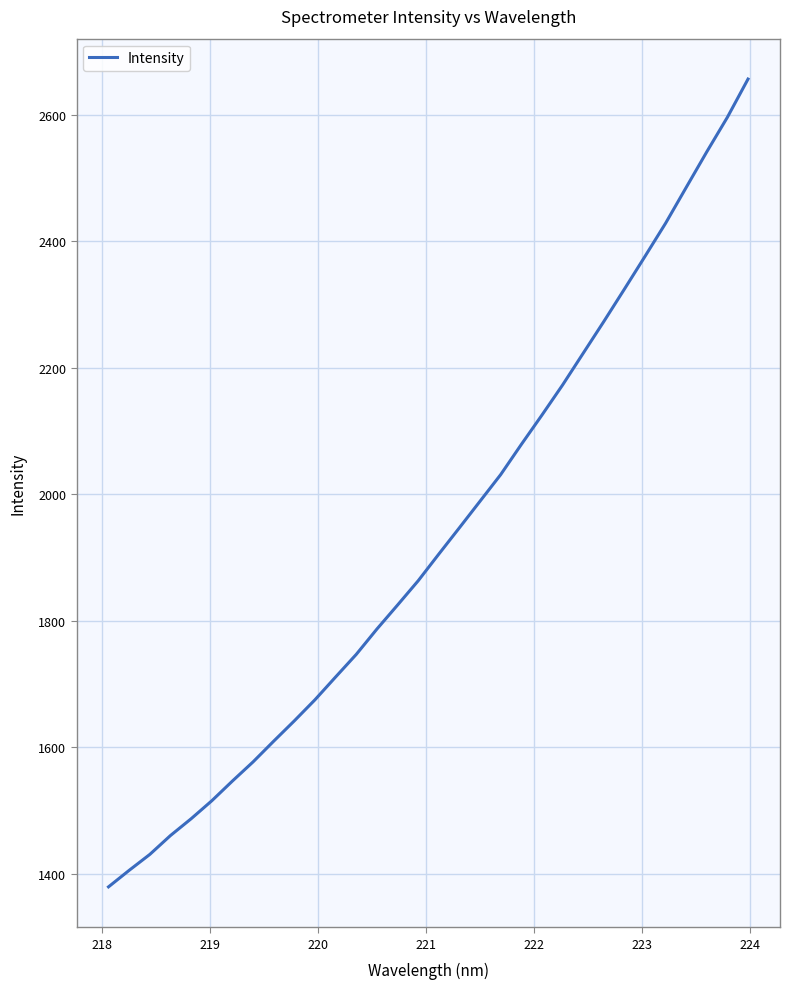

What is the minimum value shown in the chart?

1379.3